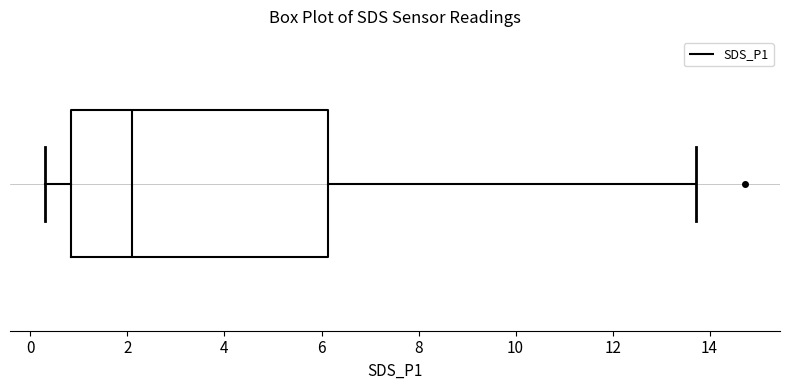

Where does the median line of the box sit on the x-axis? The values are not printed on the chart, so give them approximately, as read against the axis.

2.0